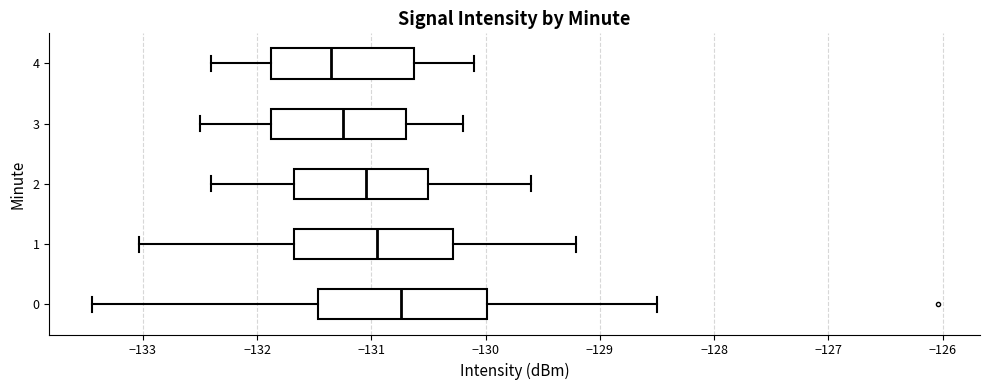

Which box has the furthest to the right median line?

0